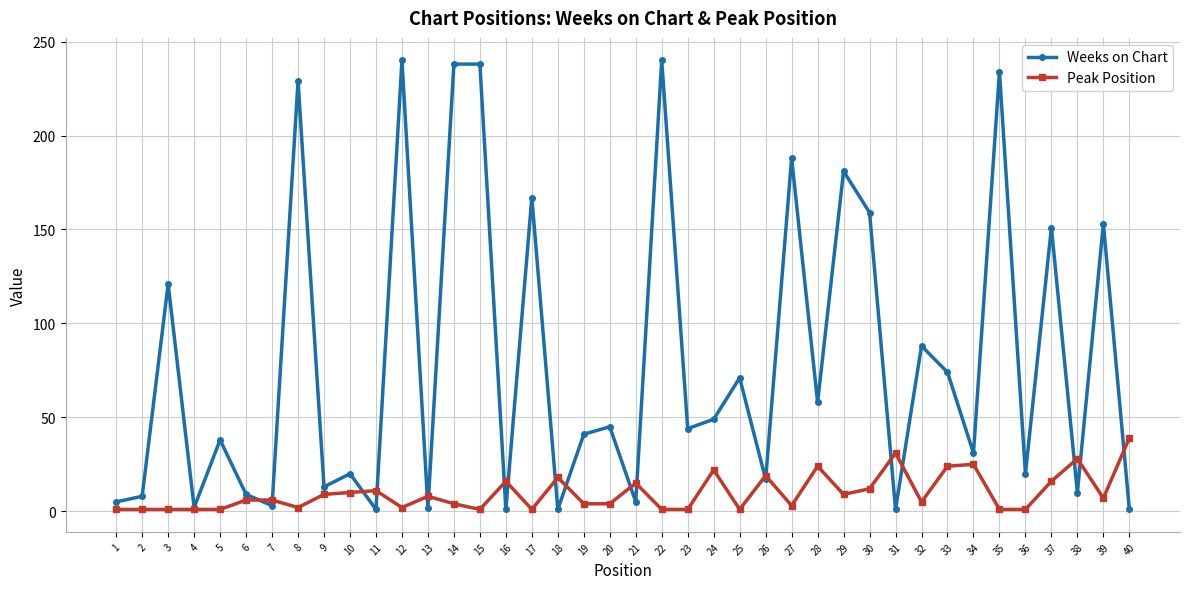

List the series in order of their peak value, lowest first.

Peak Position, Weeks on Chart